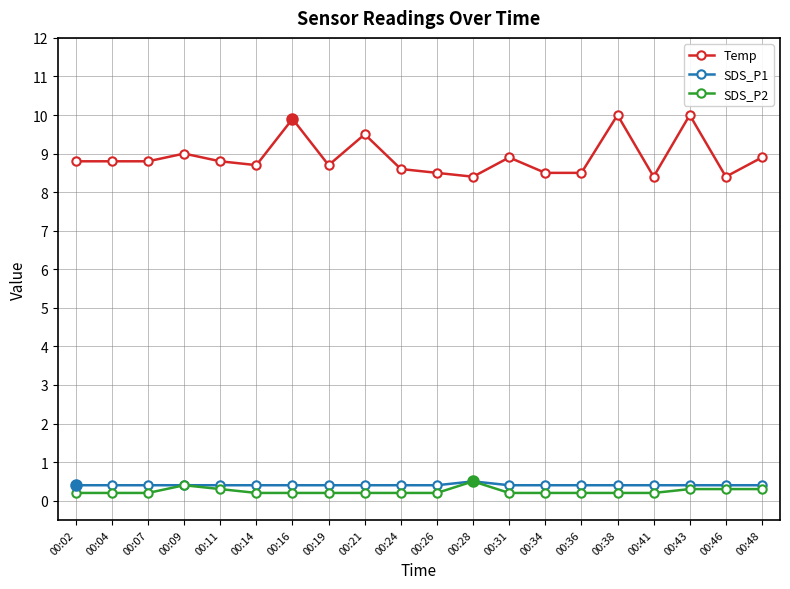

What is the value of the Temp point at the 13th from the left?

8.9